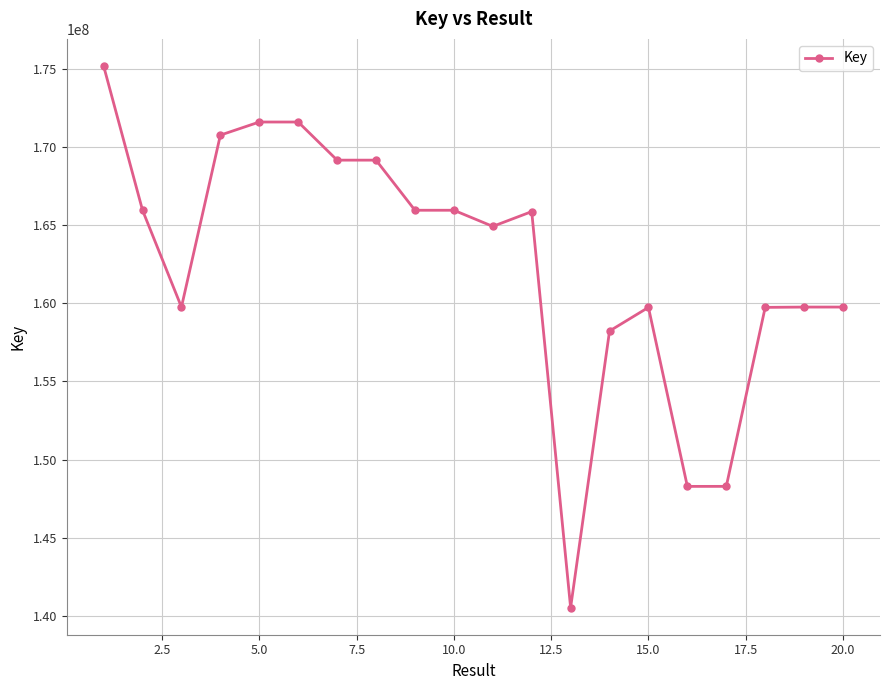

What is the difference between the maximum and minimum values?

34646847